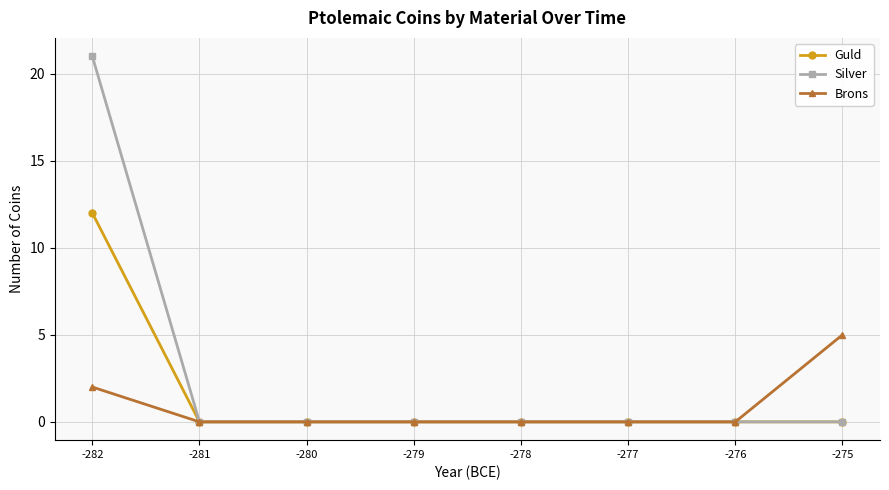

At which label is Brons closest to 2?

-282